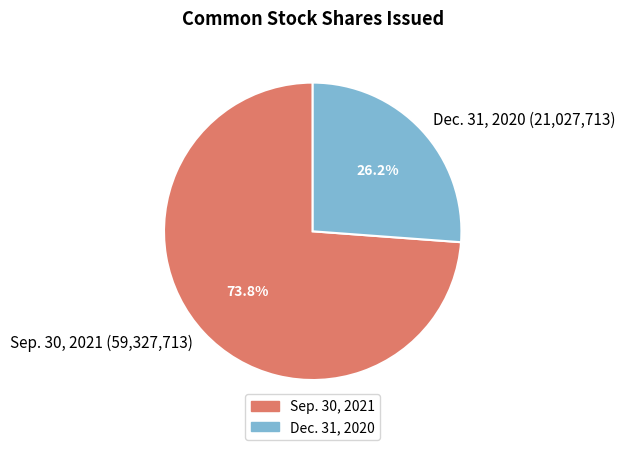

Which slice is the smallest?

Dec. 31, 2020